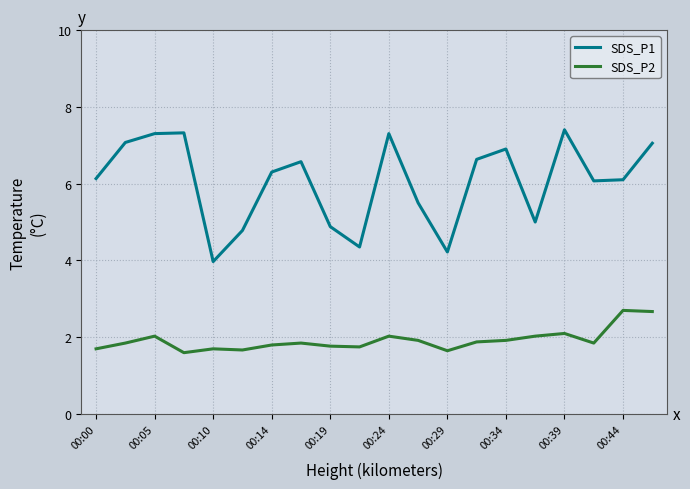

True or false: SDS_P1 and SDS_P2 intersect in this chart.

False